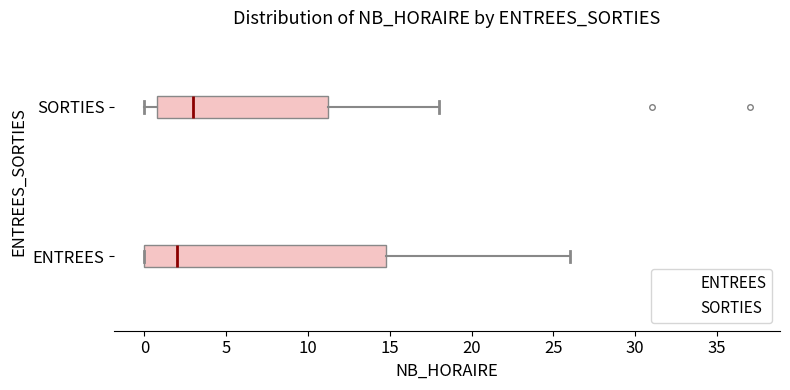

Where is the right edge of the box for ENTREES on the x-axis? The values are not printed on the chart, so give them approximately, as read against the axis.

15.0